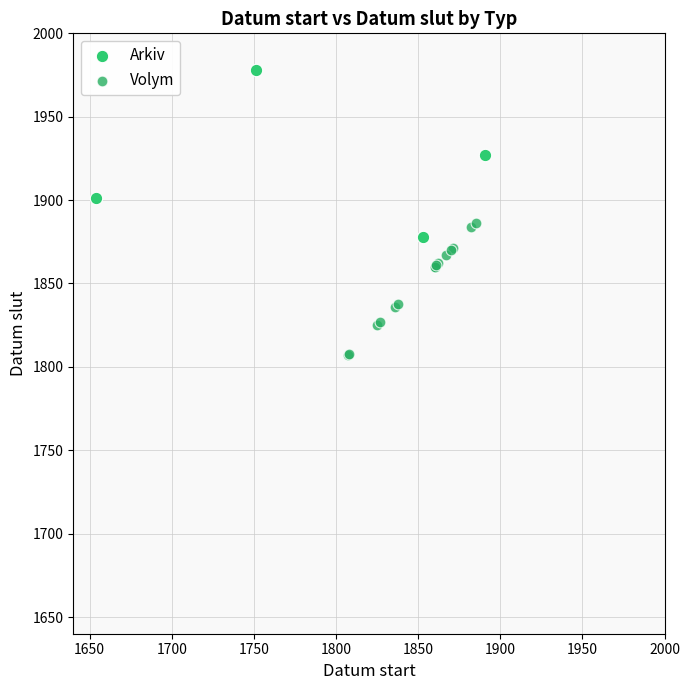

What are all the series names shown in the legend?

Arkiv, Volym